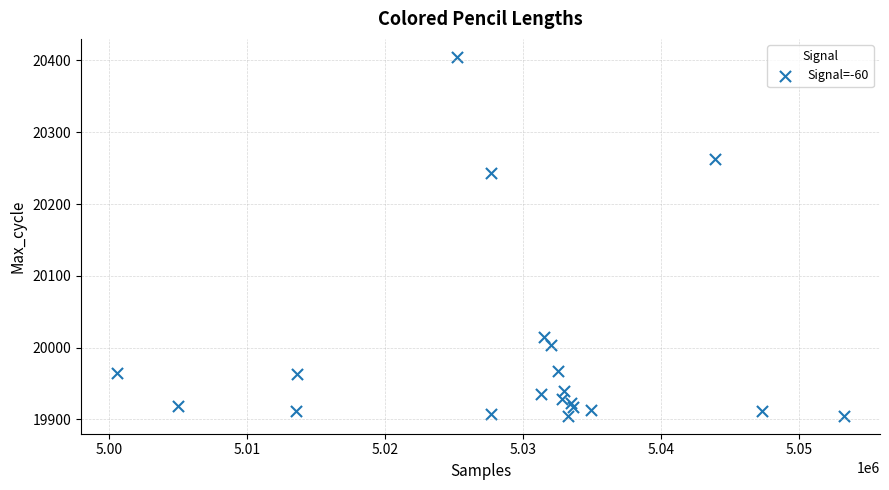

What Y value in the scatter plot is closest to 20155?

20243